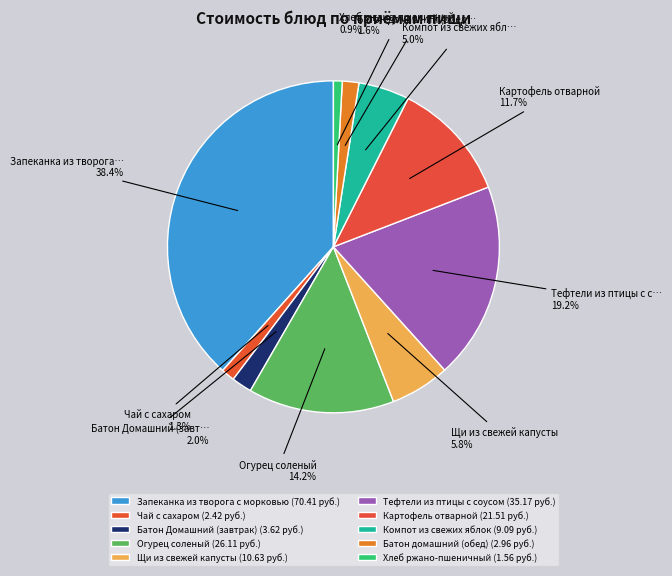

How many segments does this pie chart have?

10